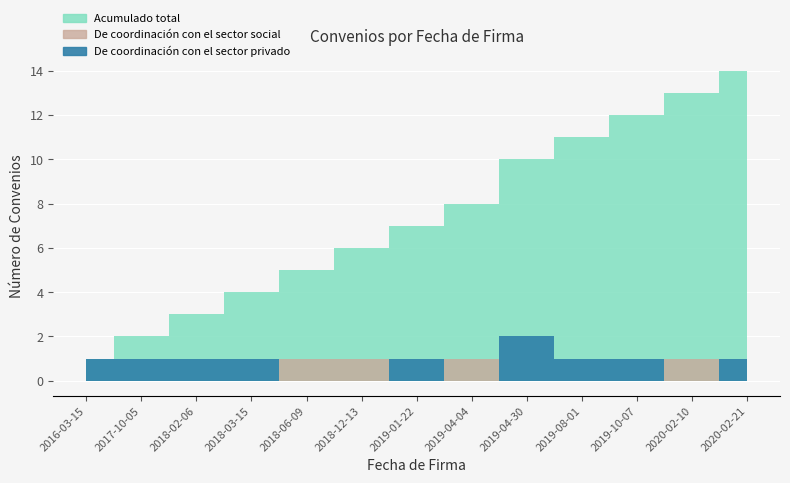

True or false: Acumulado total has more than 2 points higher than both neighbors.

False